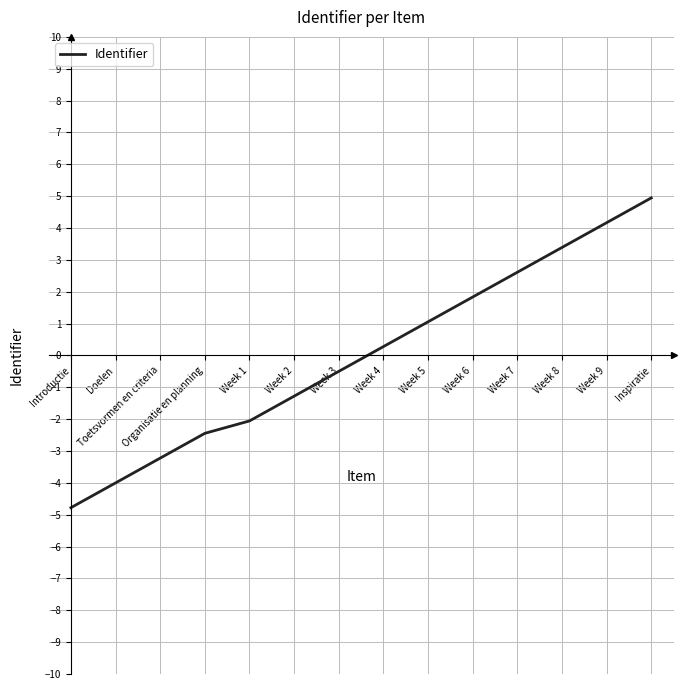

What is the greatest value displayed?

4.9